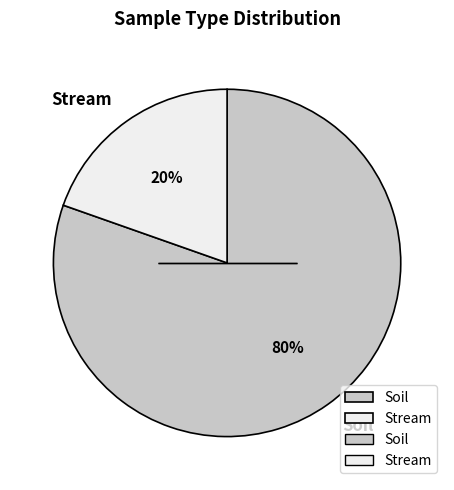

What percentage is the Stream slice, to the nearest percent?

20%